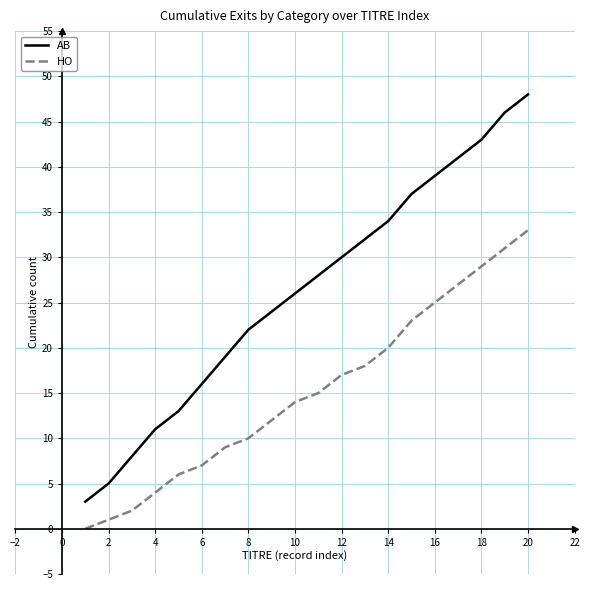

What is the greatest value displayed?

48